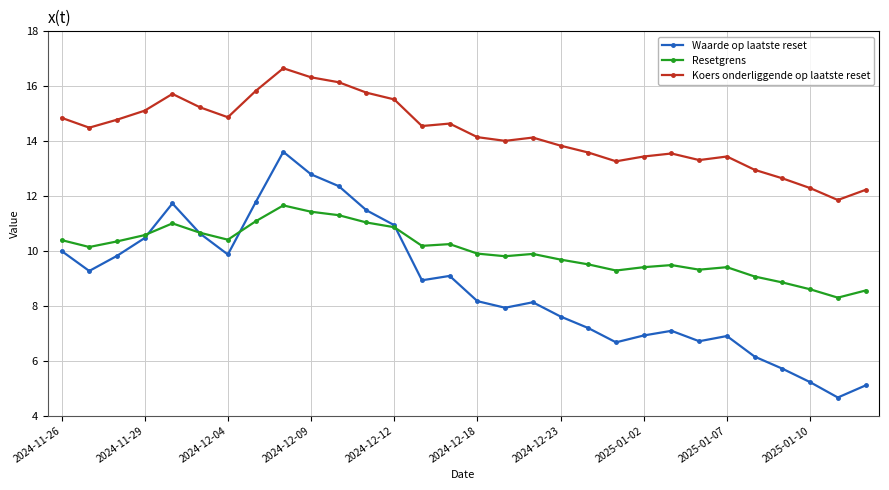

What is the difference between the maximum and minimum values in the Resetgrens series?

3.4